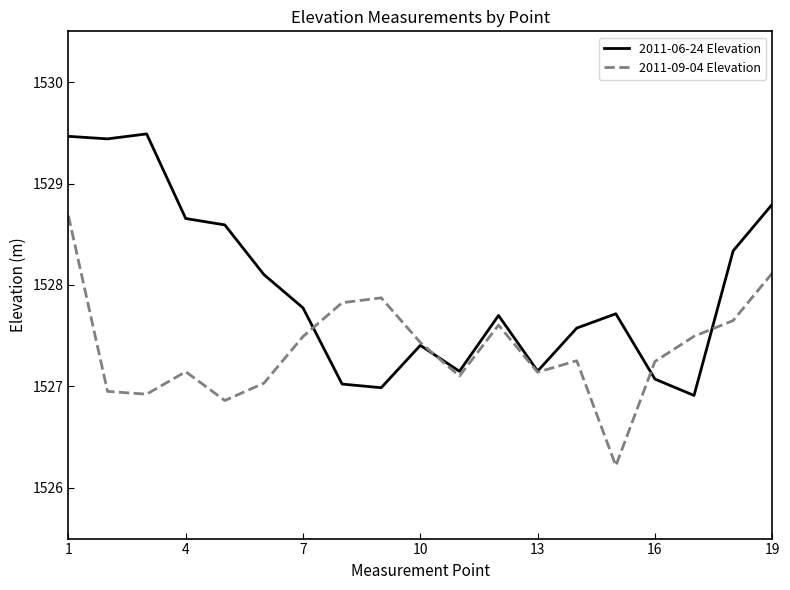

What is the maximum value shown in the chart?

1529.5